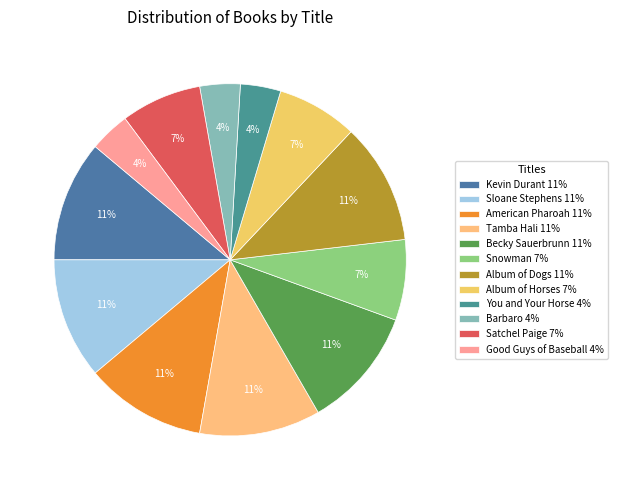

What portion of the pie excludes You and Your Horse?

96.3%